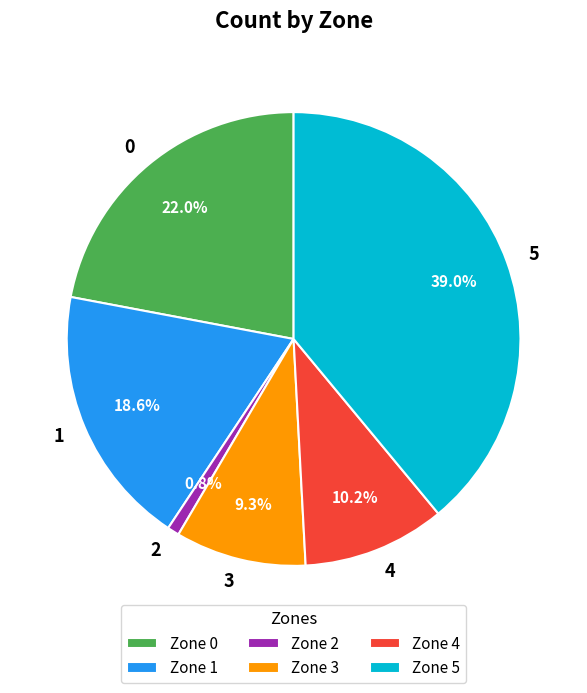

Is there any slice that represents more than half of the pie?

No